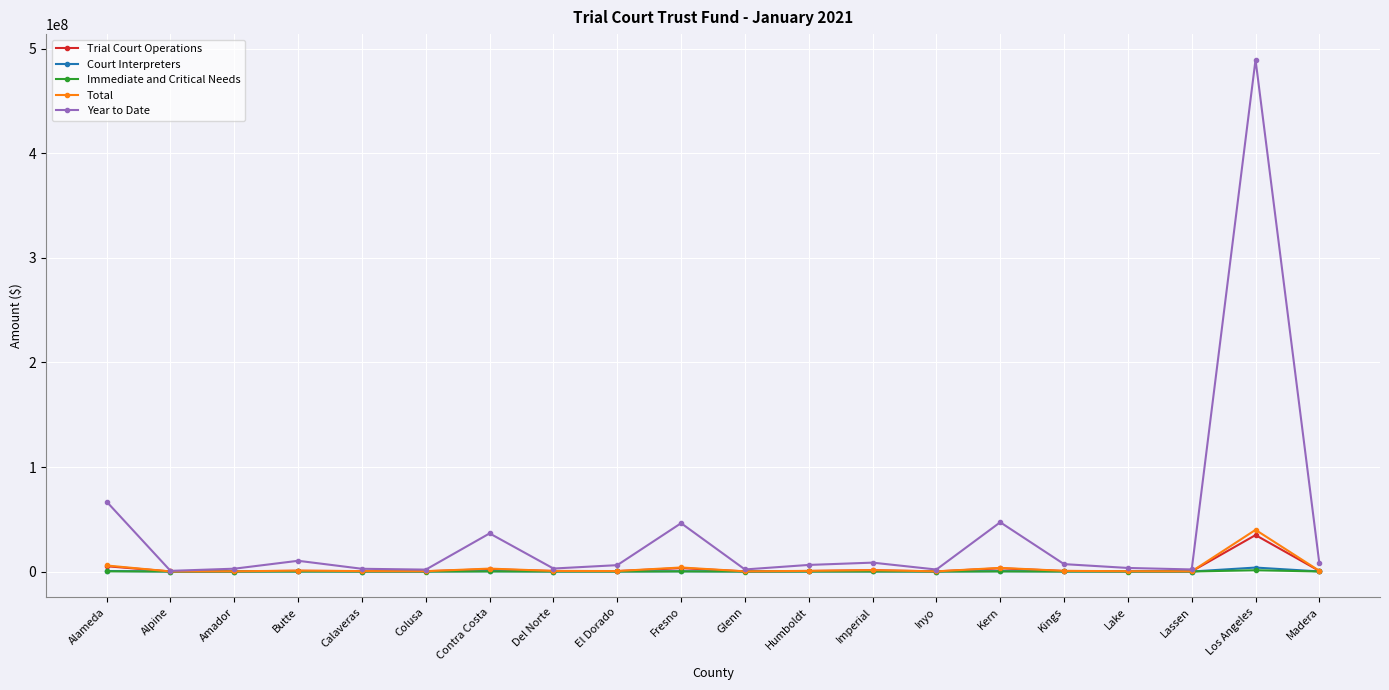

What is the total value across all series at Fresno?

53657142.9